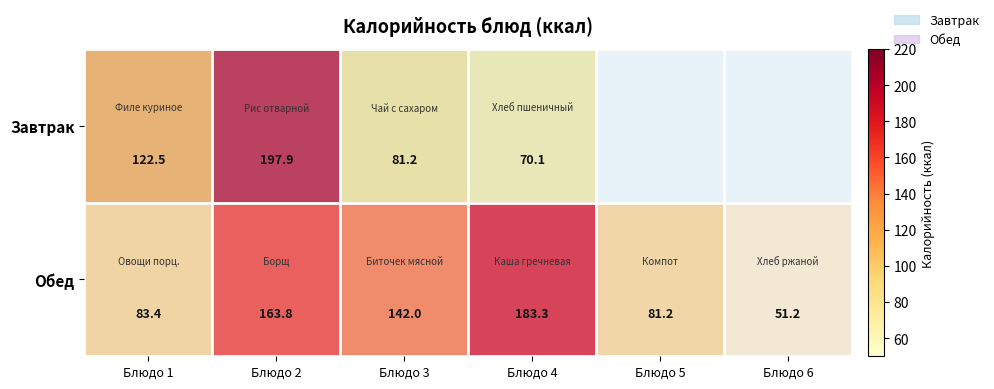

At Блюдо 3, list the series in order from largest to smallest.

Обед, Завтрак